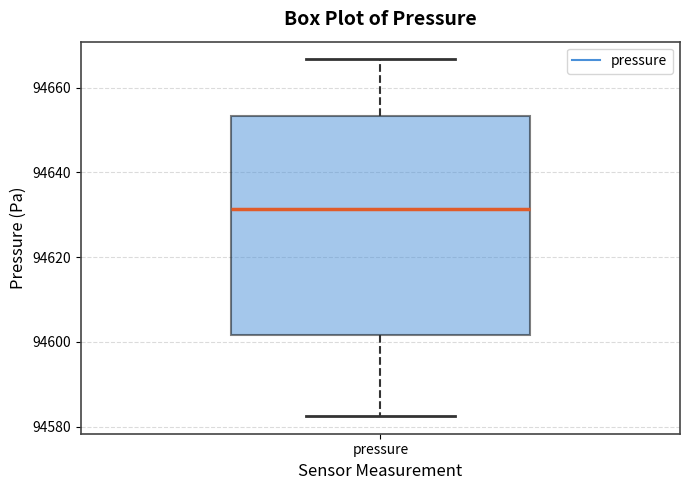

Read this box plot against the y-axis: the position of the median line, the range covered by the box, and the ends of both whiskers. The values are not printed on the chart, so give them approximately, as read against the axis.

median 94632, box 94602 to 94654, whiskers 94582 to 94666